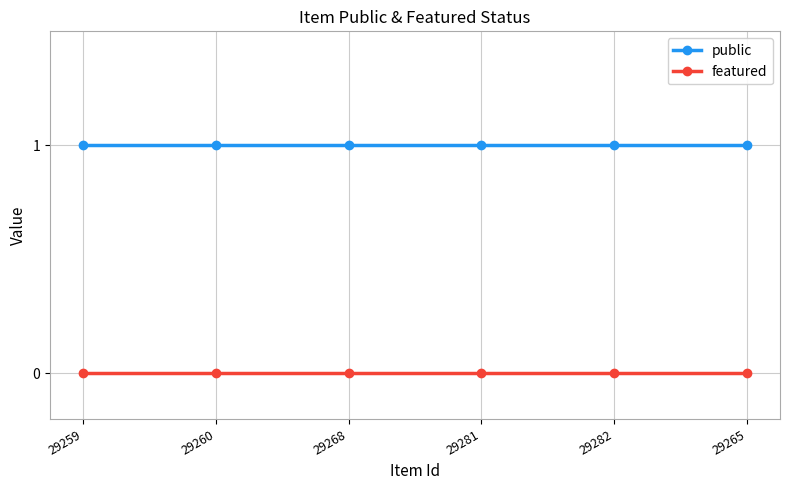

What is the label of the 4th point from the left?

29281